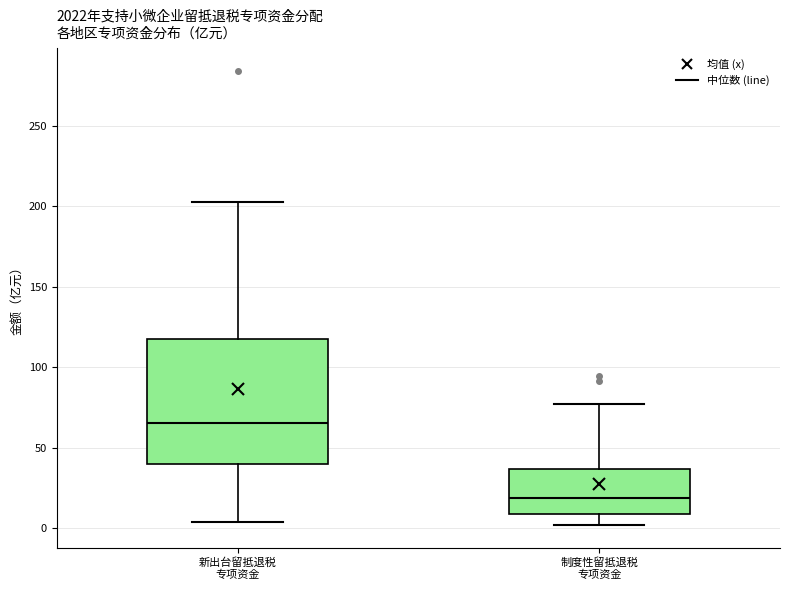

Where does the upper whisker of the box for 新出台留抵退税 专项资金 end on the y-axis? The values are not printed on the chart, so give them approximately, as read against the axis.

200